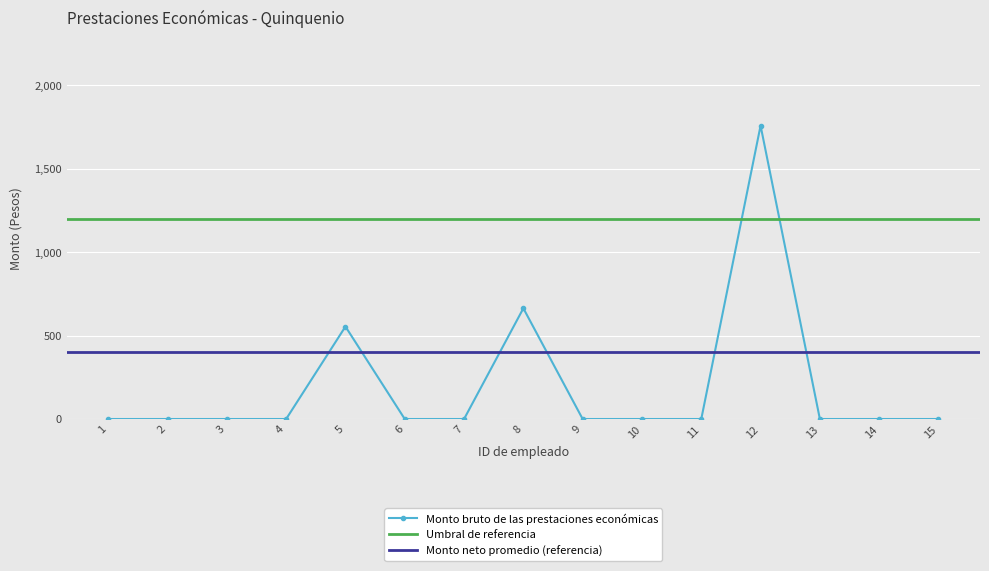

What is the change in value from 8 to 14?

-663.6